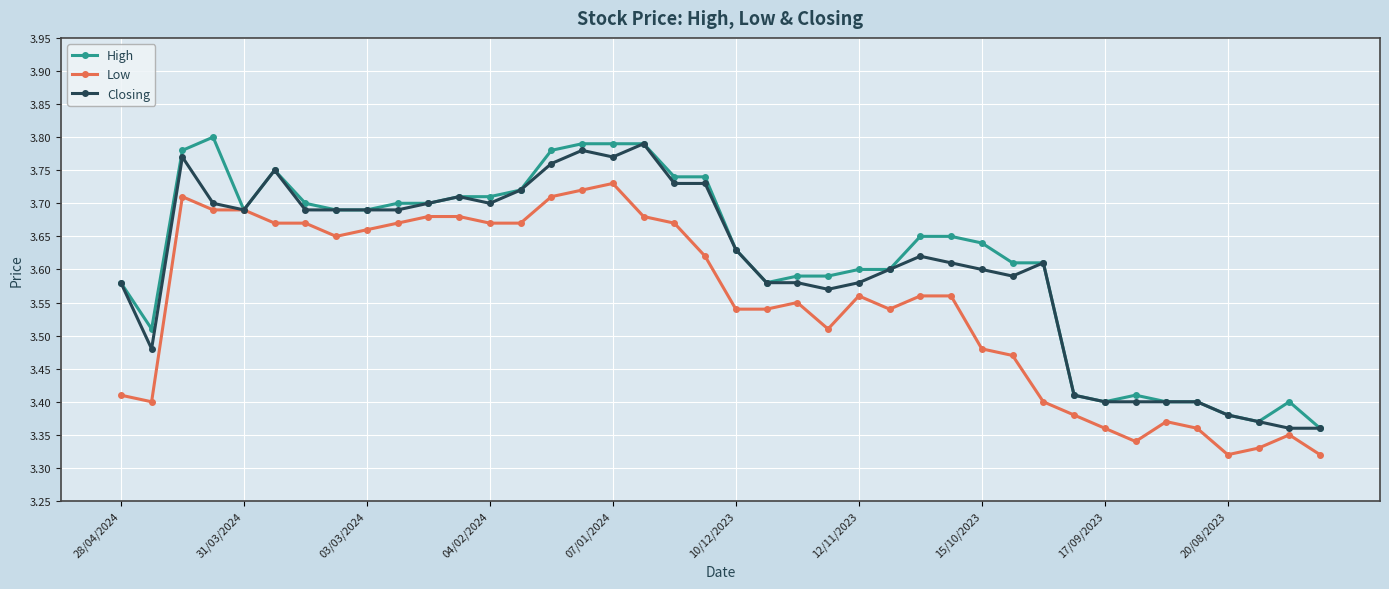

What is the sum of all Closing values?

144.2